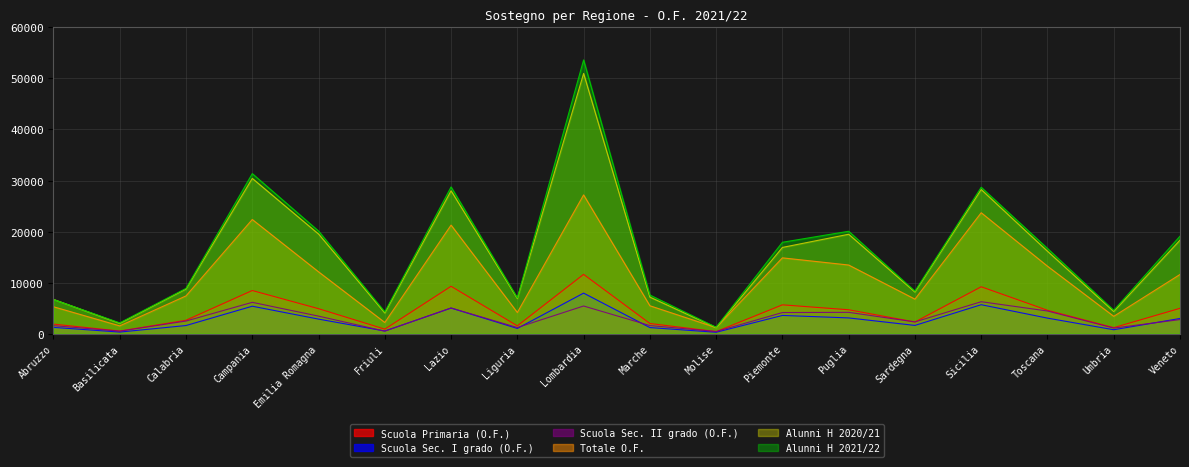

True or false: Scuola Primaria (O.F.) has a value of 1200 at Sardegna.

False